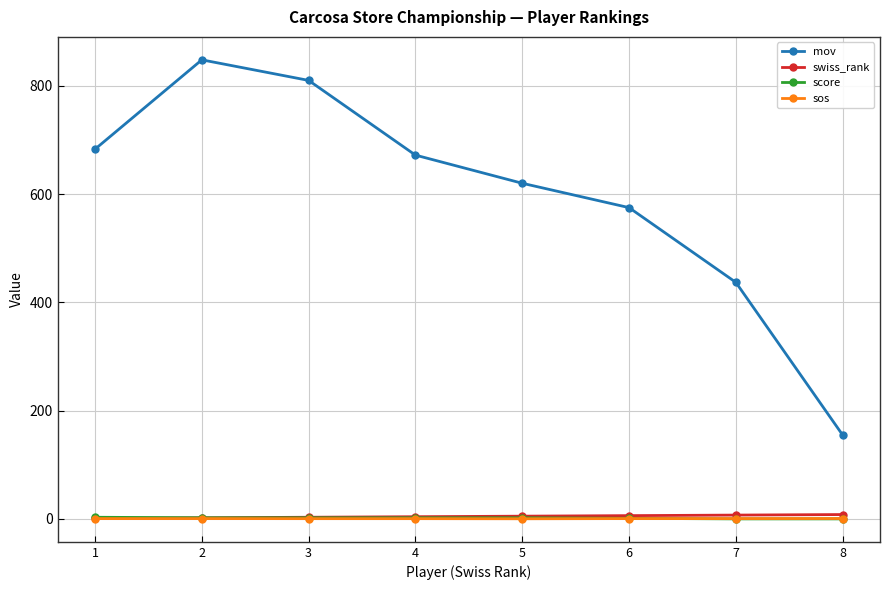

What is the lowest value of the mov series?

155.0